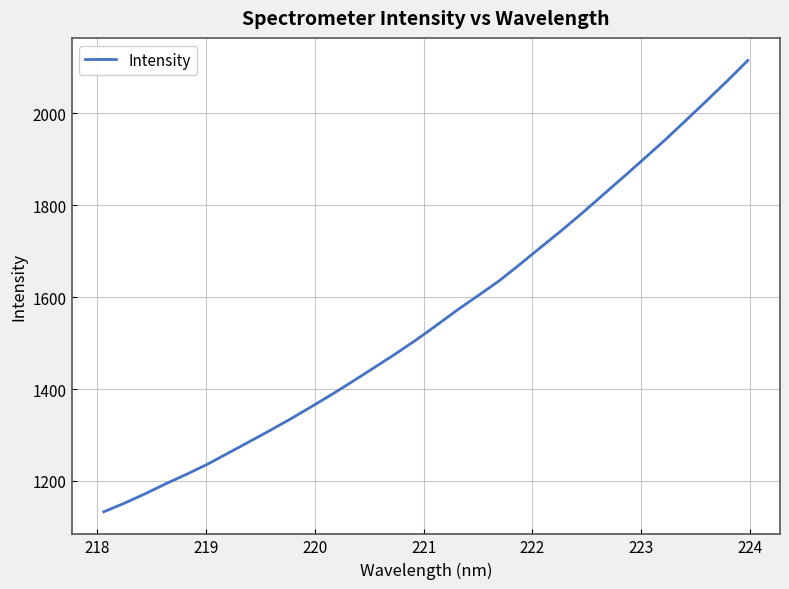

What is the maximum value shown in the chart?

2114.4